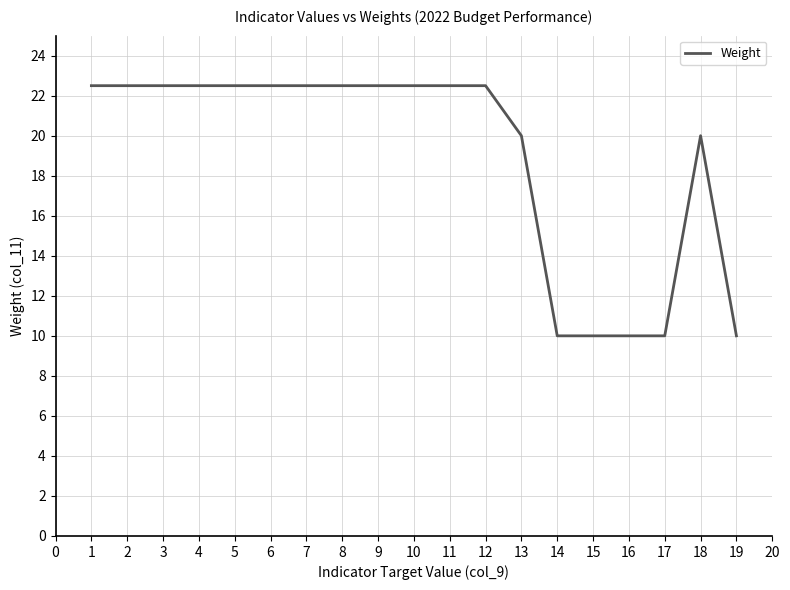

Is it true that the value at 4 is 34.2?

False